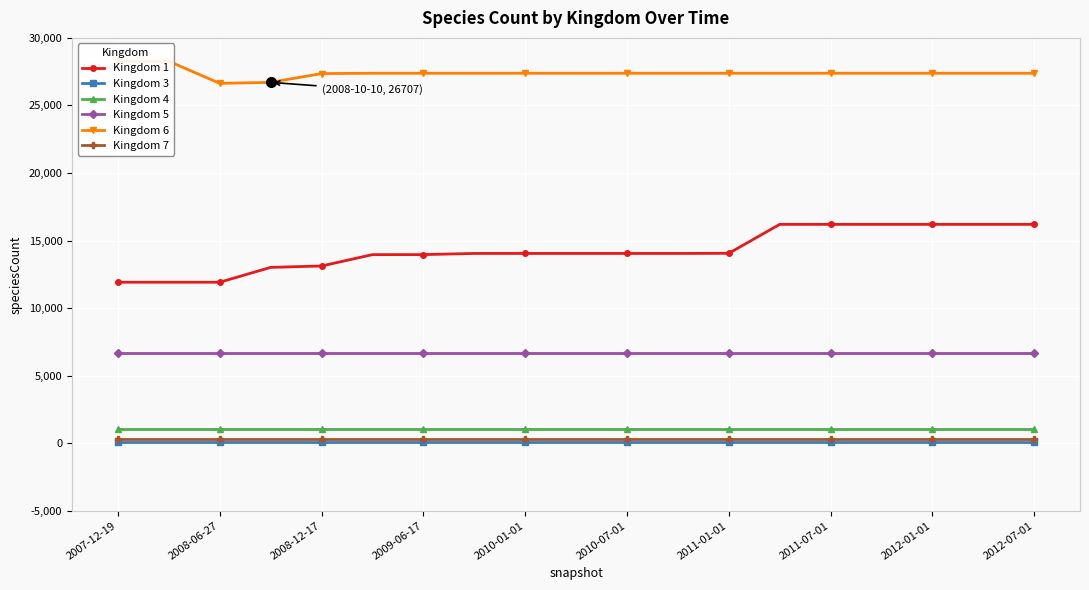

True or false: Kingdom 1 and Kingdom 4 intersect in this chart.

False